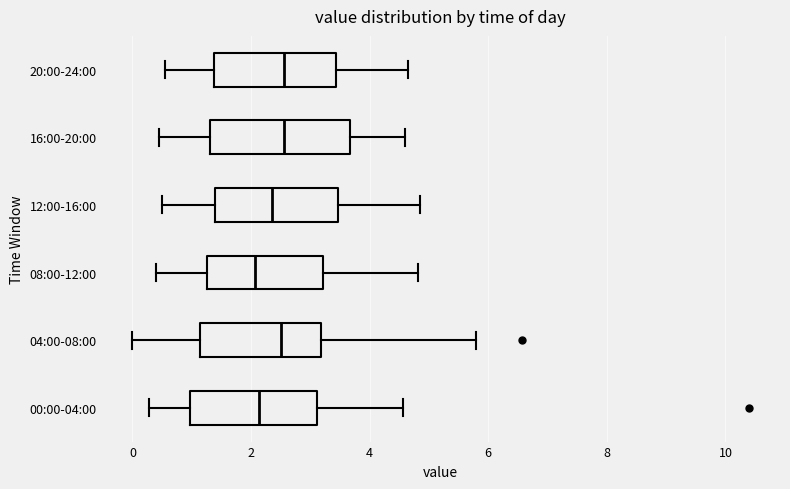

Where does the left whisker of the box for 08:00-12:00 end on the x-axis? The values are not printed on the chart, so give them approximately, as read against the axis.

0.4